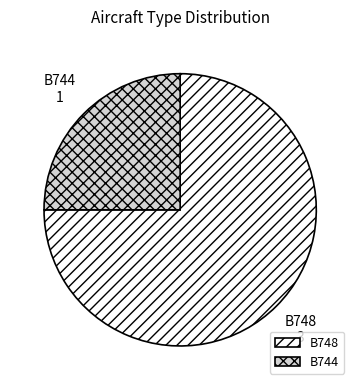

What is the ratio of the value at B744 to the value at B748?

0.3